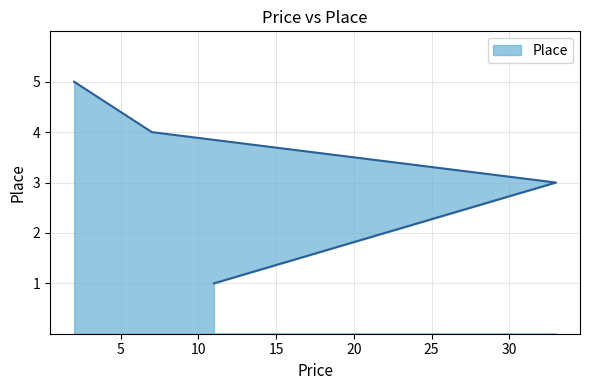

Reading right to left, list all the values displayed in this chart.

2=5	7=4	33=3	22=2	11=1